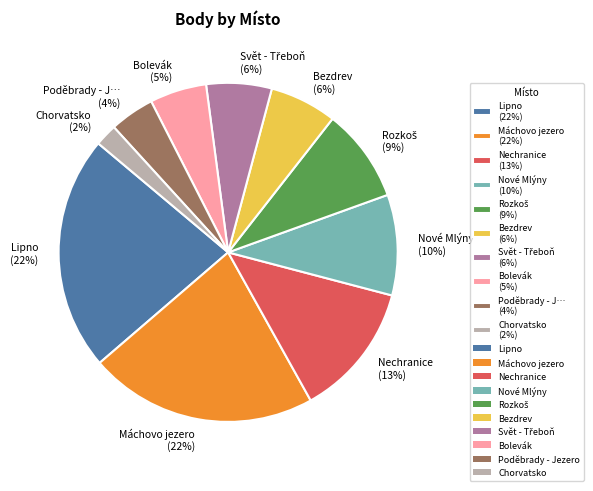

What percentage is the Chorvatsko (2%) slice, to the nearest percent?

2%